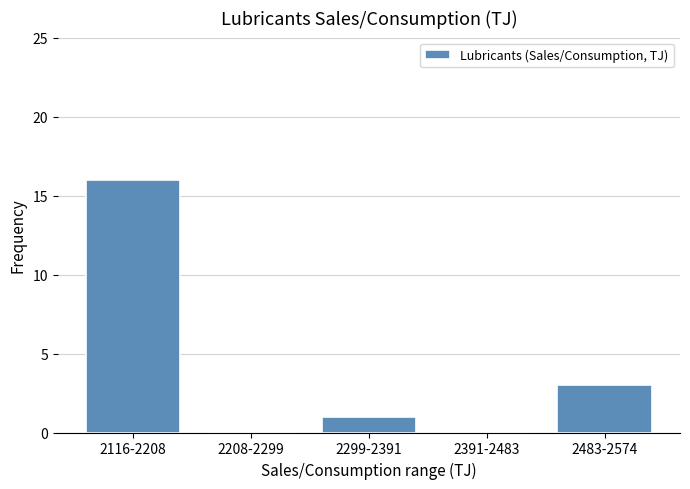

Reading left to right, extract all data points from this chart.

2116-2208=16	2208-2299=0	2299-2391=1	2391-2483=0	2483-2574=3